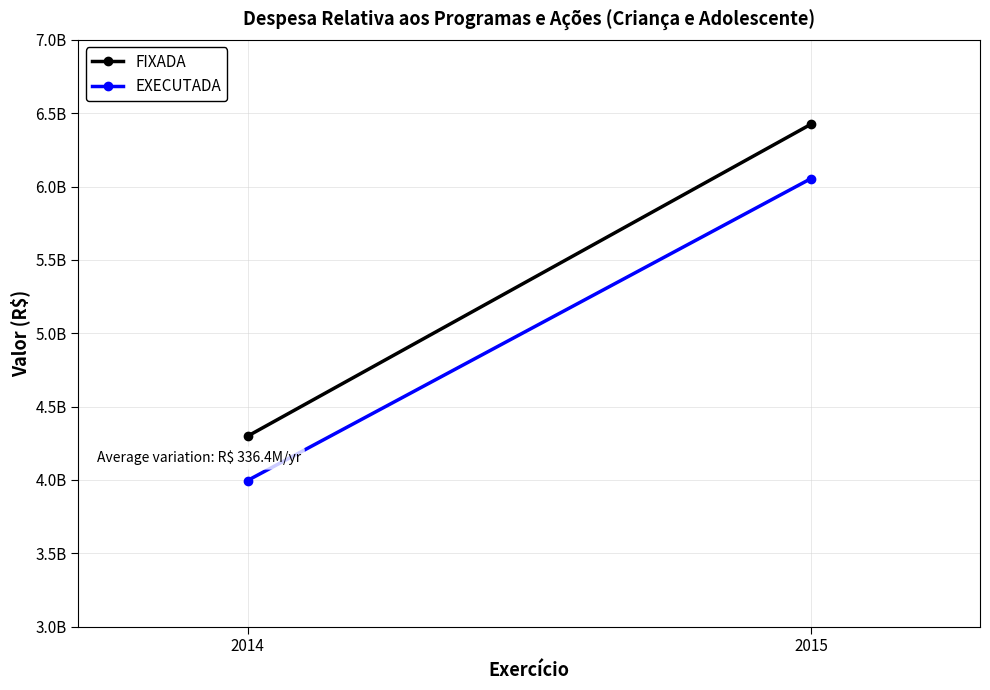

List the series in order of their peak value, lowest first.

EXECUTADA, FIXADA